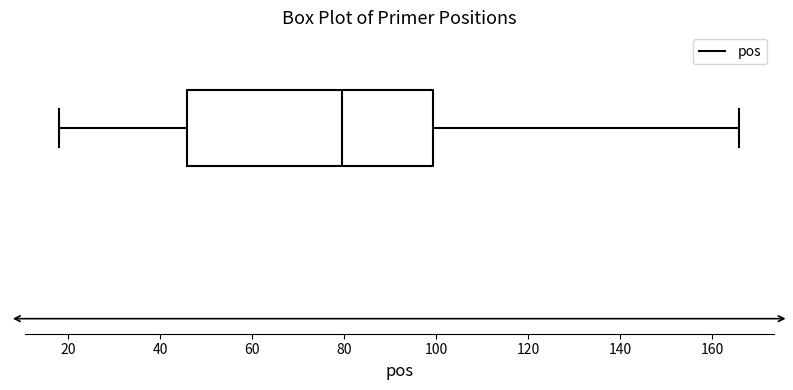

Where is the left edge of the box on the x-axis? The values are not printed on the chart, so give them approximately, as read against the axis.

46